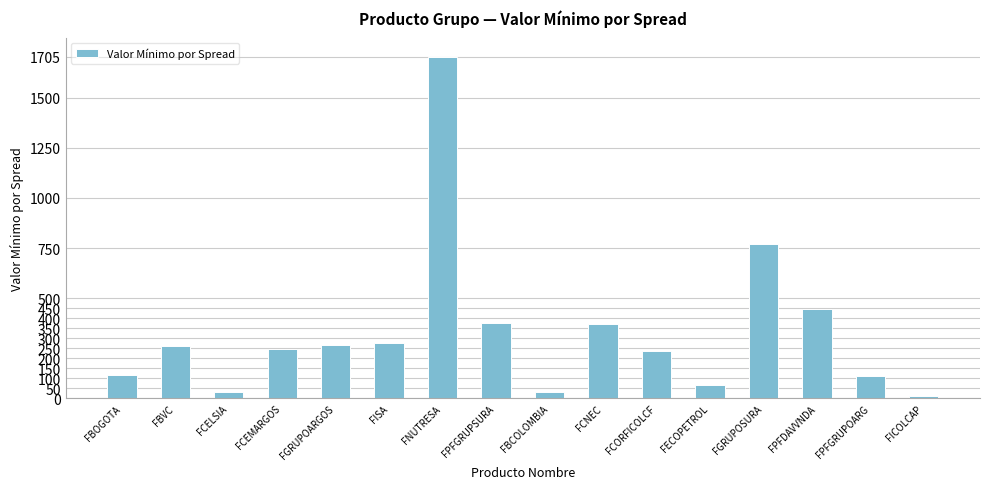

What is the difference between the maximum and minimum values?

1693